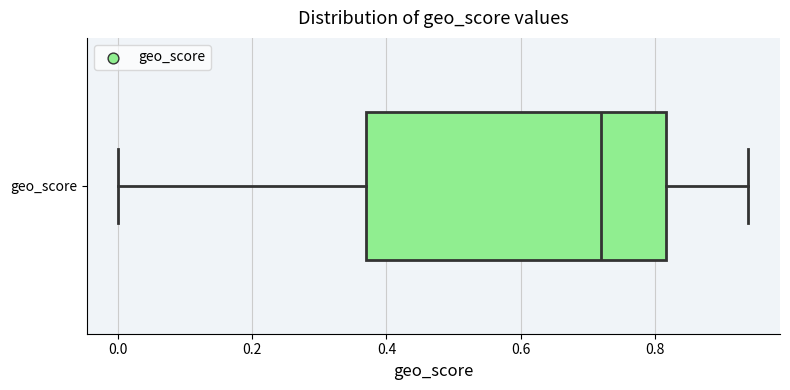

Transcribe this box plot: give where the median line is, the range the box spans, and where the two whiskers end, as read against the x-axis. The values are not printed on the chart, so give them approximately, as read against the axis.

median 0.72, box 0.38 to 0.82, whiskers 0.00 to 0.94